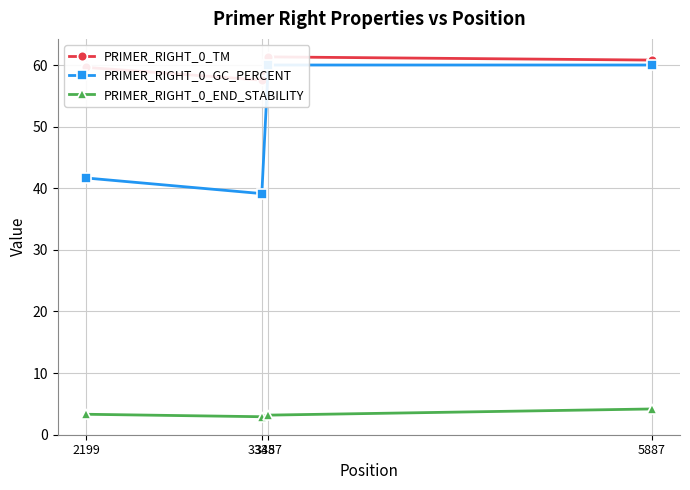

Which series has the widest spread of values?

PRIMER_RIGHT_0_GC_PERCENT